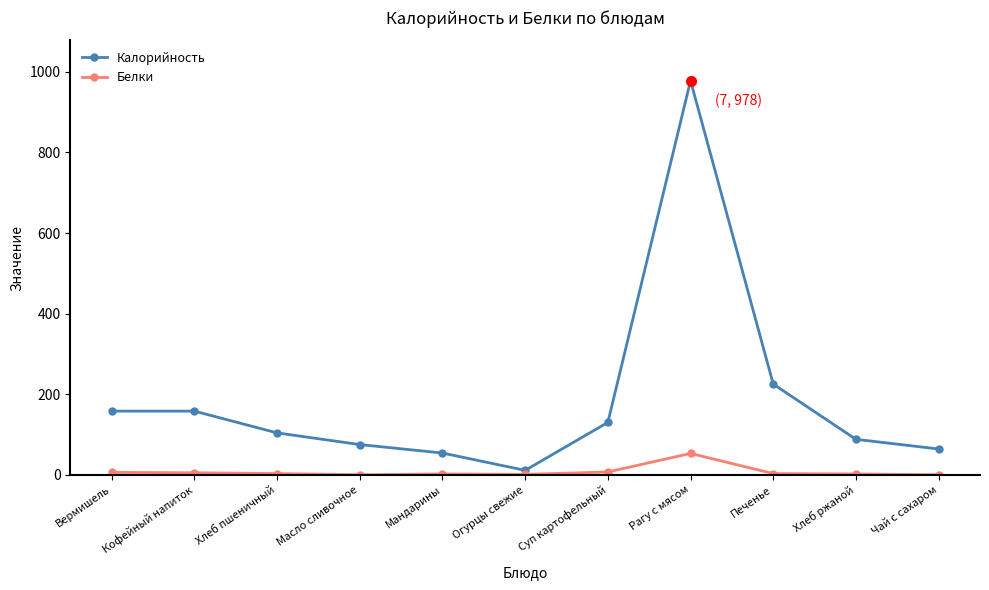

Is the value of Белки at Огурцы свежие greater than the value of Калорийность at Вермишель?

No